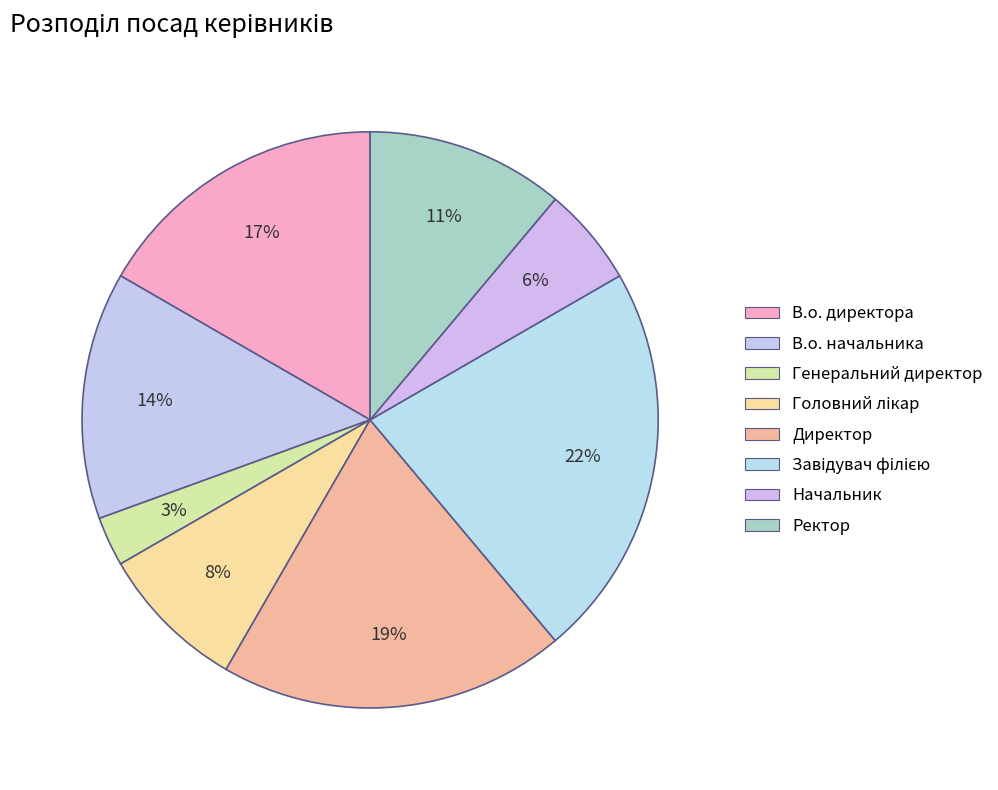

Rank the categories by value from highest to lowest.

Завідувач філією, Директор, В.о. директора, В.о. начальника, Ректор, Головний лікар, Начальник, Генеральний директор